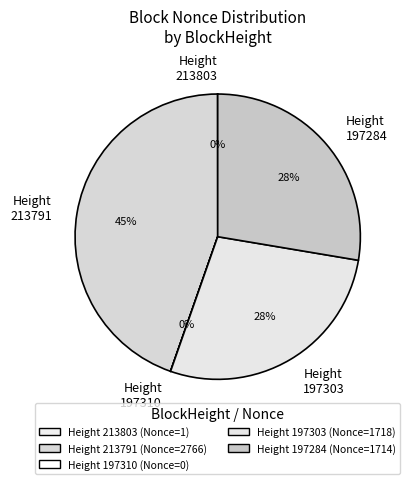

Is there any slice that represents more than half of the pie?

No